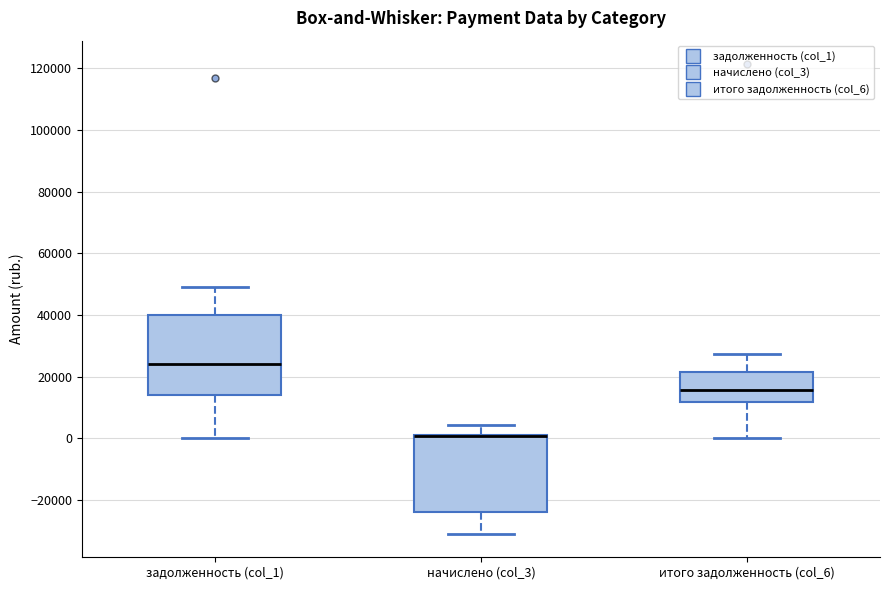

Where does the lower whisker of the box for итого задолженность (col_6) end on the y-axis? The values are not printed on the chart, so give them approximately, as read against the axis.

0